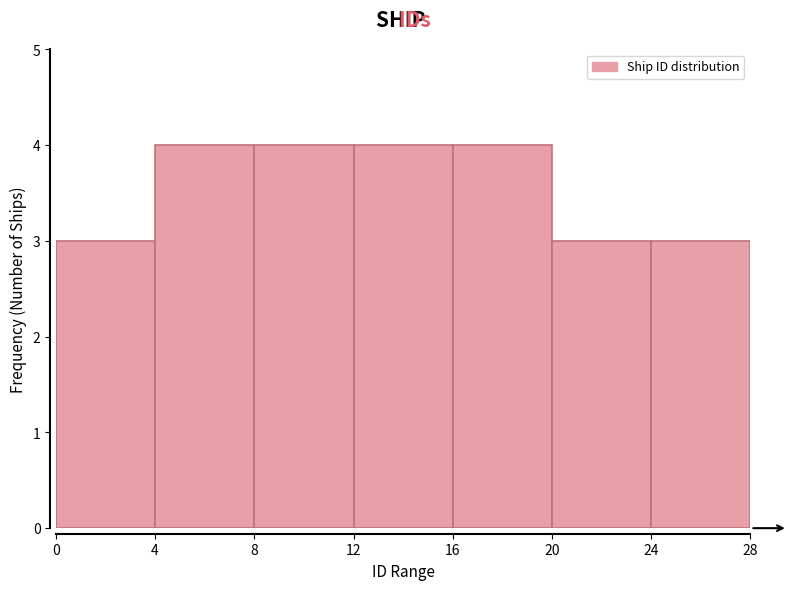

What is the height of the bar covering 8 to 12 on the x-axis? The values are not printed on the chart, so give them approximately, as read against the axis.

4